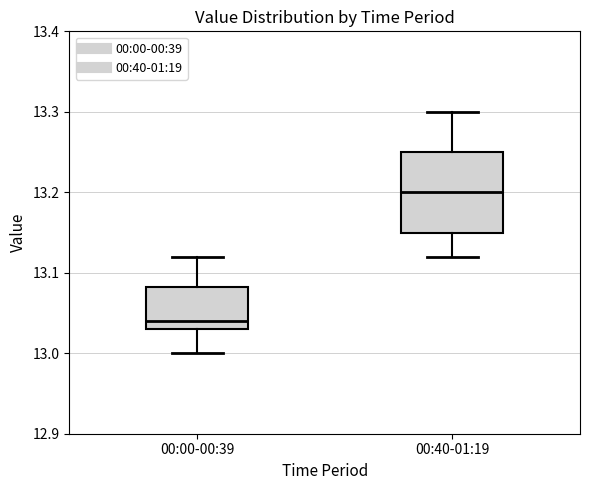

Where does the lower whisker of the box for 00:40-01:19 end on the y-axis? The values are not printed on the chart, so give them approximately, as read against the axis.

13.12